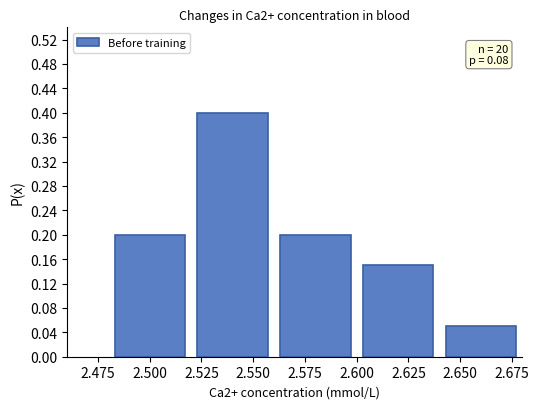

Over which range of the x-axis is the bar tallest?

2.52 to 2.56